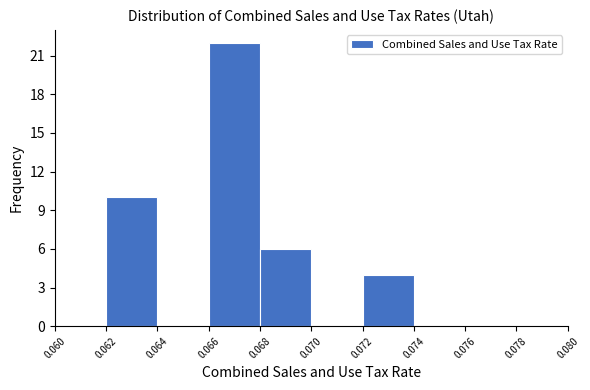

What is the height of the bar covering 0.068 to 0.070 on the x-axis? The values are not printed on the chart, so give them approximately, as read against the axis.

6